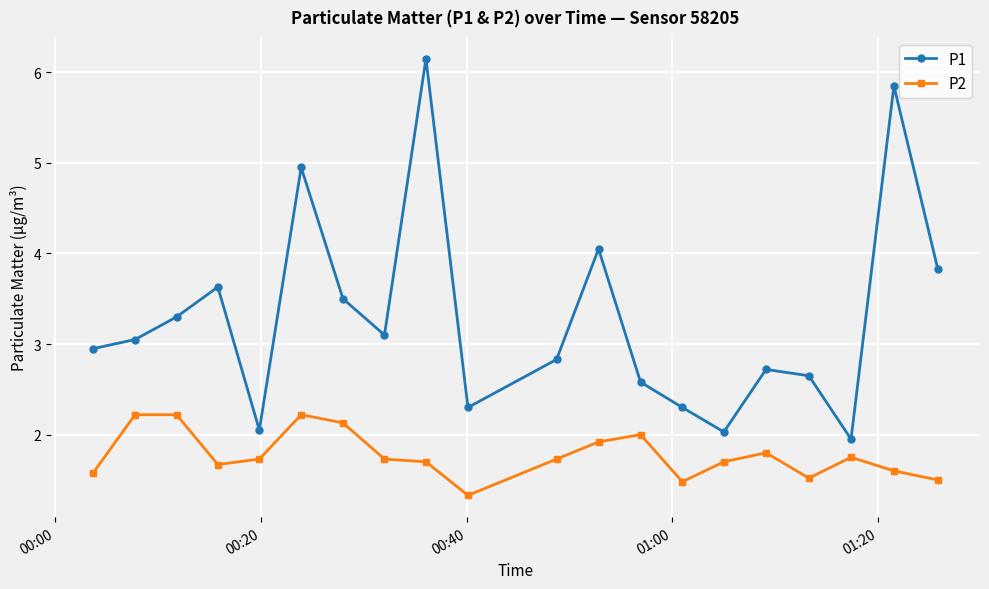

Does the chart display data point markers on the line(s)?

Yes